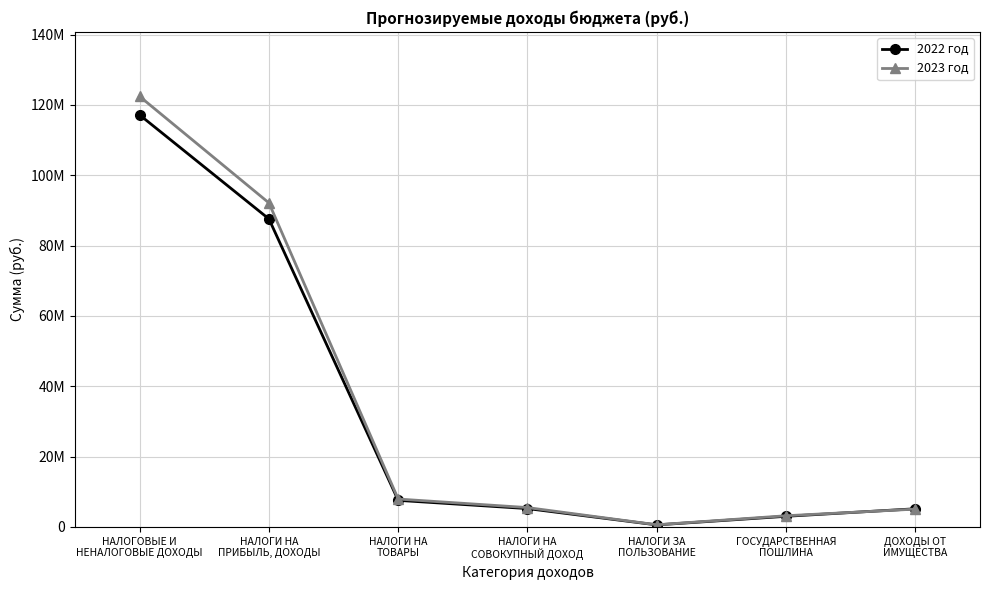

What are all the series names shown in the legend?

2022 год, 2023 год